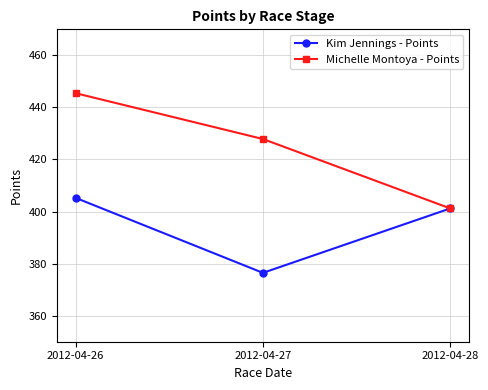

At which label is Kim Jennings - Points closest to 390?

2012-04-28